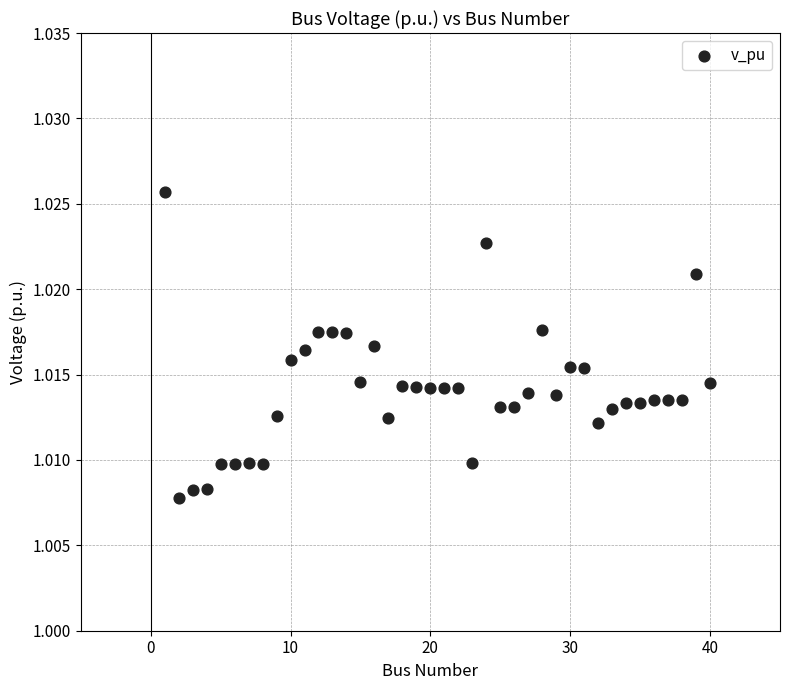

What is the range of X values (max minus min)?

39.0